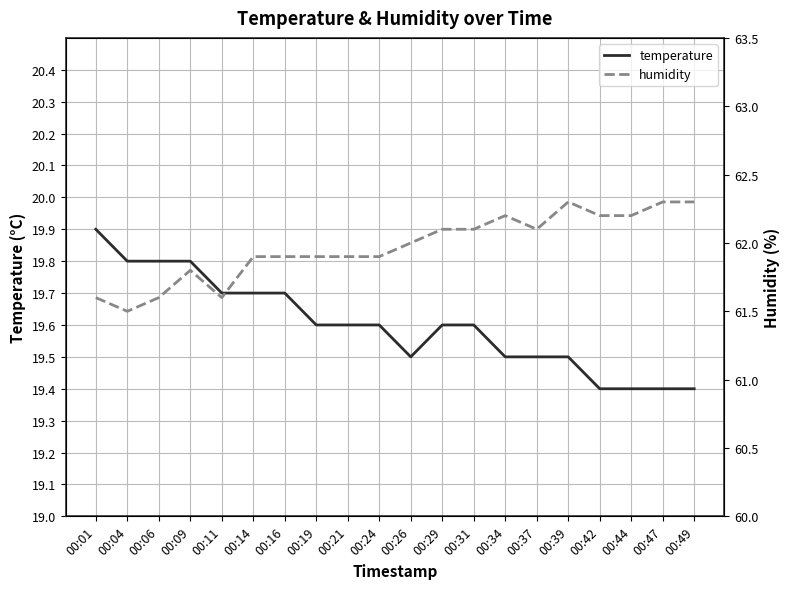

List the series in order of their overall mean, highest first.

humidity, temperature